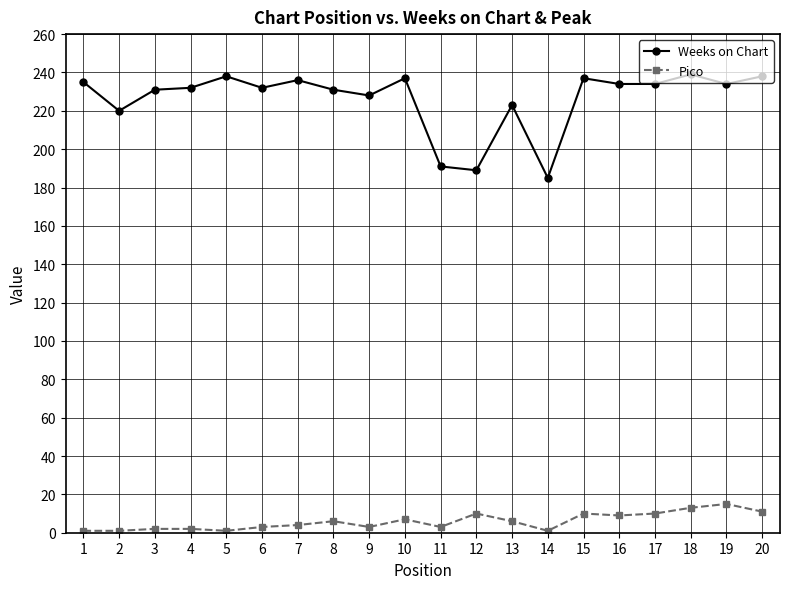

The Weeks on Chart series shows 228 at 9. True or false?

True